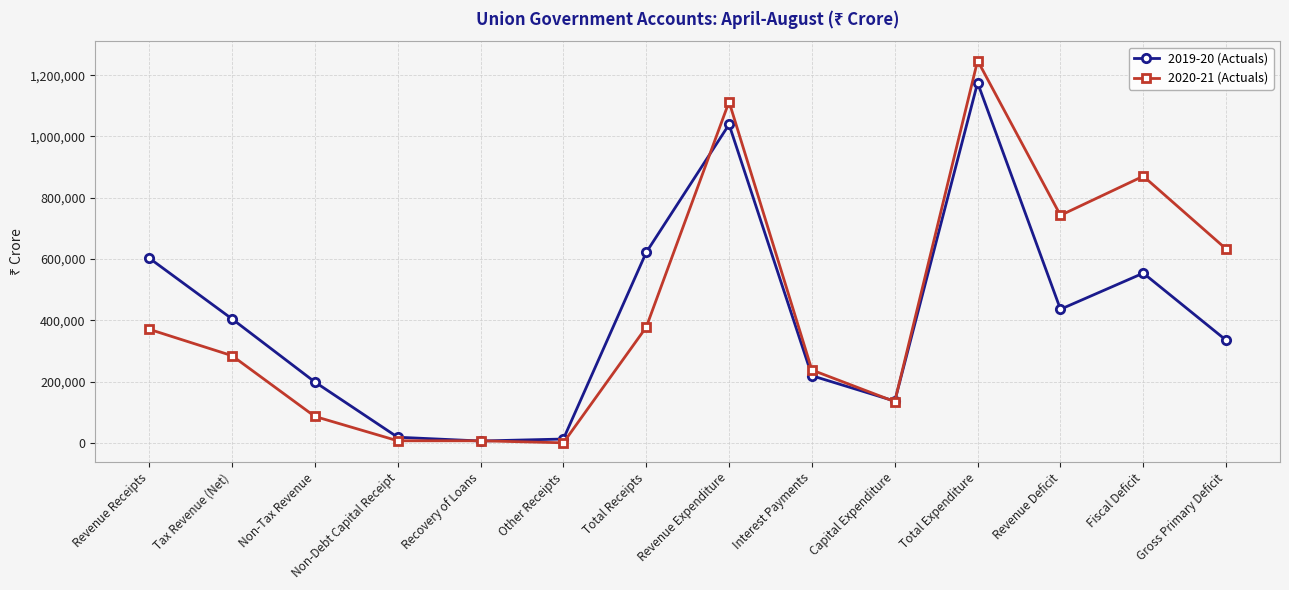

True or false: 2019-20 (Actuals) has more than 1 points higher than both neighbors.

True